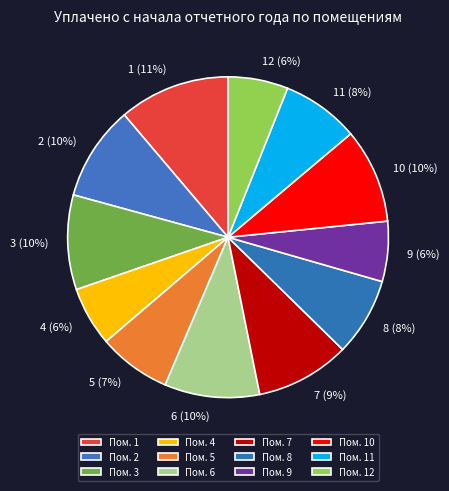

Which category has the biggest portion of the pie?

1